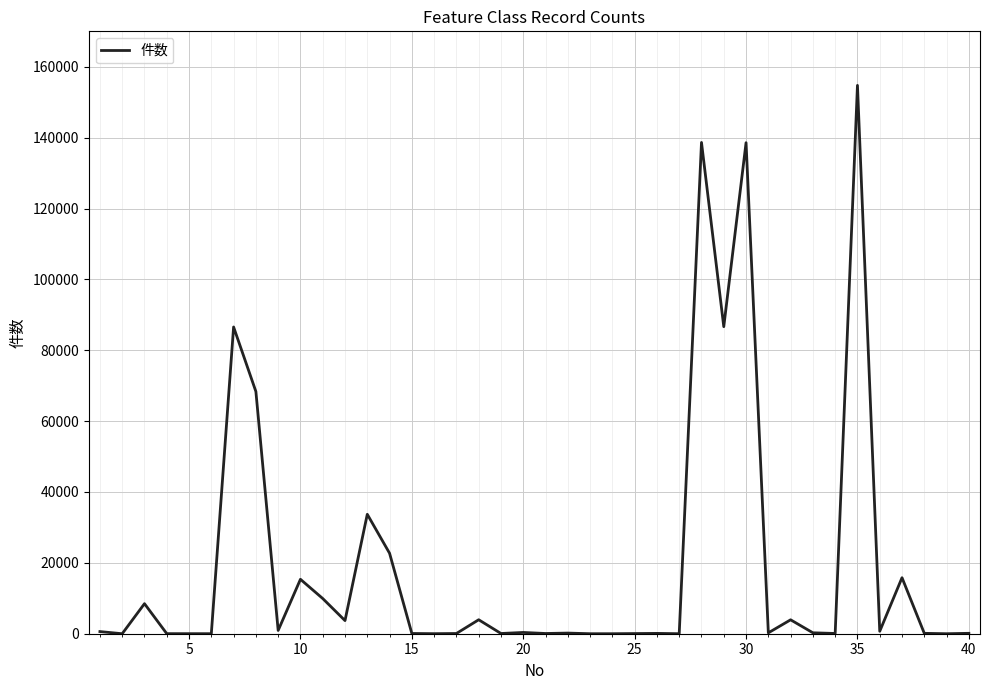

What is the difference between the maximum and minimum values?

154747